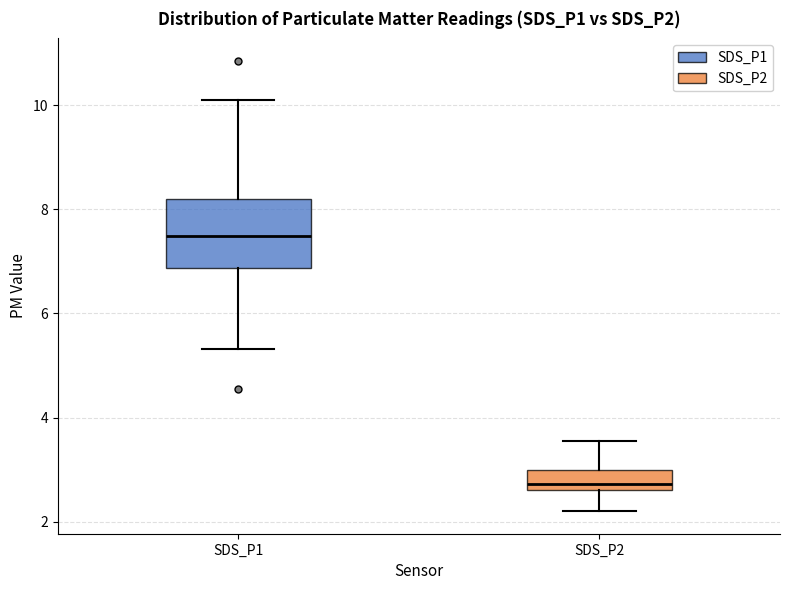

Reading left to right, transcribe this box plot: for each box, give where its median line is, the range the box spans, and where its two whiskers end, as read against the y-axis. The values are not printed on the chart, so give them approximately, as read against the axis.

SDS_P1: median 7.4, box 6.8 to 8.2, whiskers 5.4 to 10.2
SDS_P2: median 2.8, box 2.6 to 3.0, whiskers 2.2 to 3.6